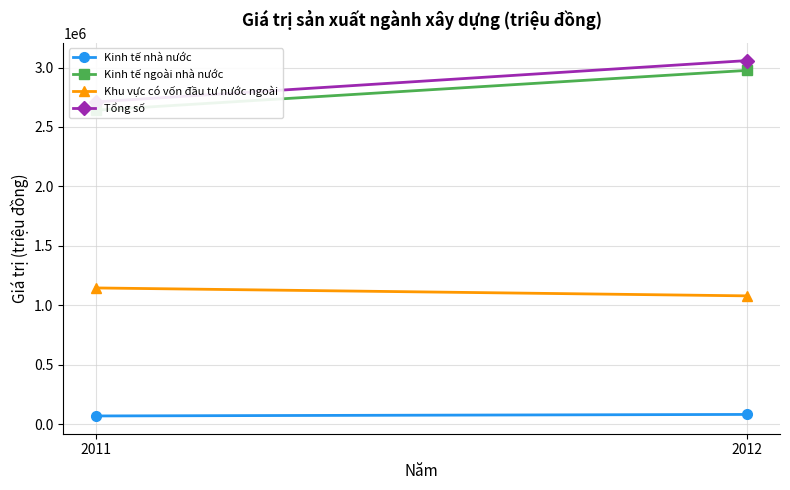

Which series has the largest total across all categories?

Tổng số